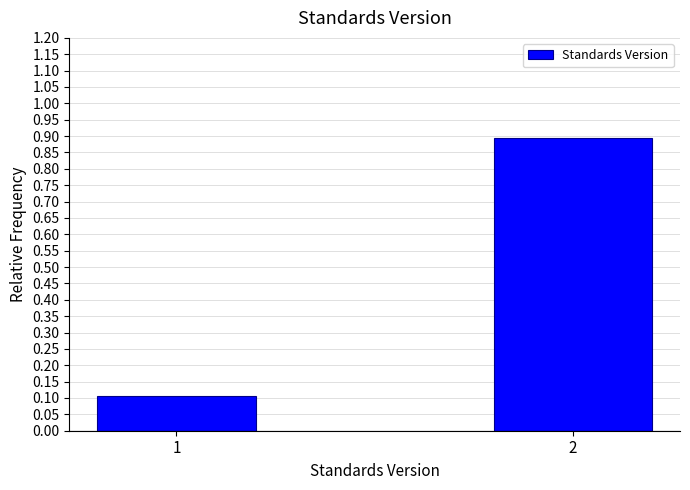

Reading right to left, what are all the values shown in this chart?

2=0.9	1=0.1